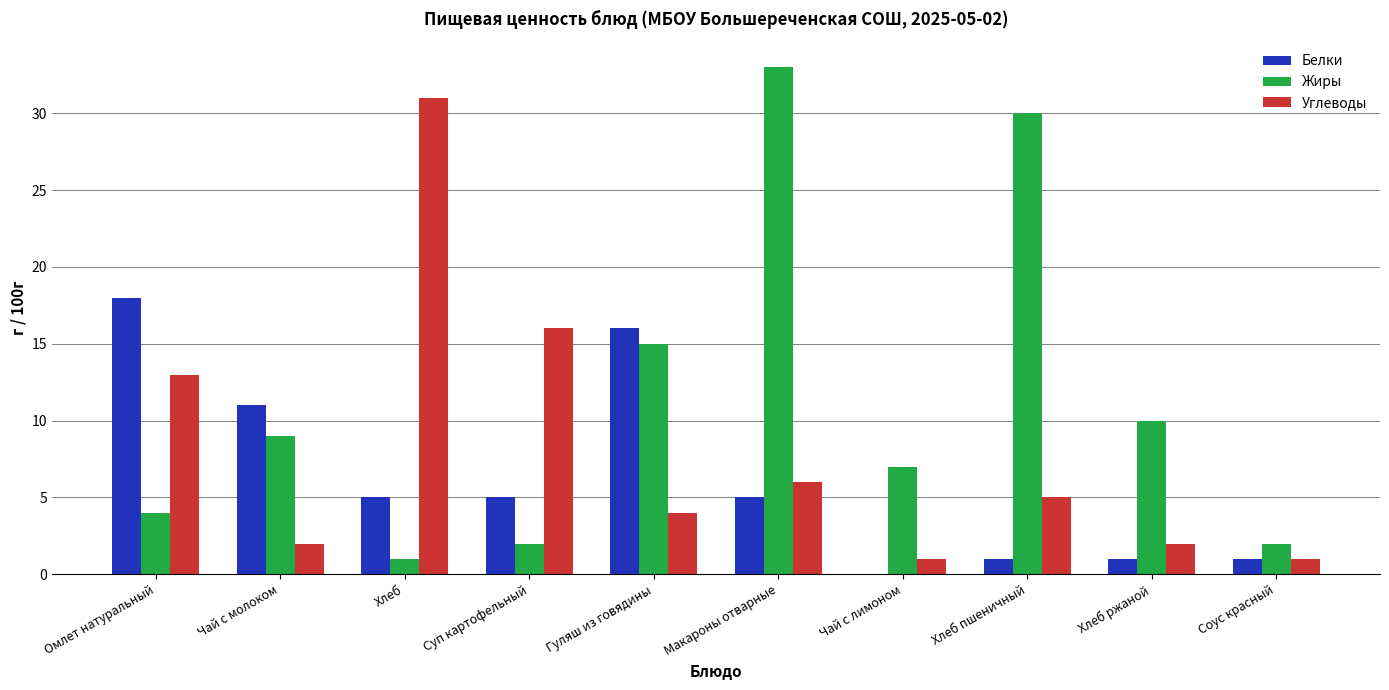

What is the total value across all series at Хлеб ржаной?

13